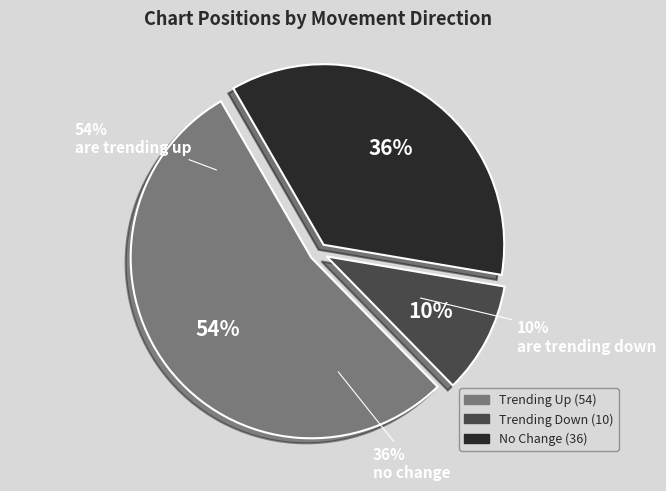

To the nearest percent, what is the difference between the down and up slice percentages?

44%